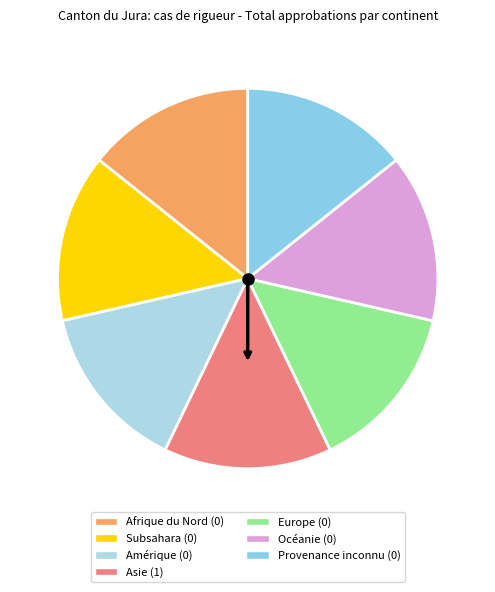

Which slice is the largest?

Asie